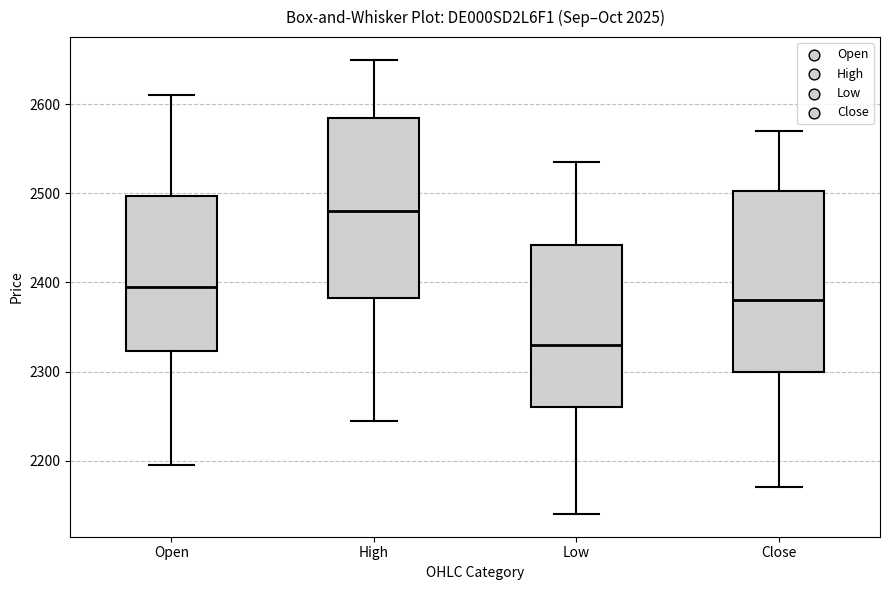

Reading left to right, transcribe this box plot: for each box, give where its median line is, the range the box spans, and where its two whiskers end, as read against the y-axis. The values are not printed on the chart, so give them approximately, as read against the axis.

Open: median 2400, box 2320 to 2500, whiskers 2200 to 2610
High: median 2480, box 2380 to 2590, whiskers 2250 to 2650
Low: median 2330, box 2260 to 2440, whiskers 2140 to 2540
Close: median 2380, box 2300 to 2500, whiskers 2170 to 2570